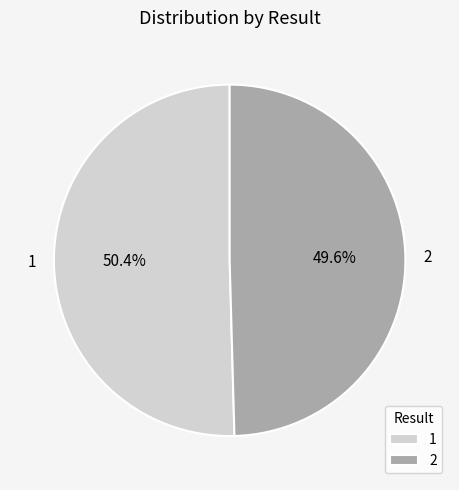

Which slice is the smallest?

2